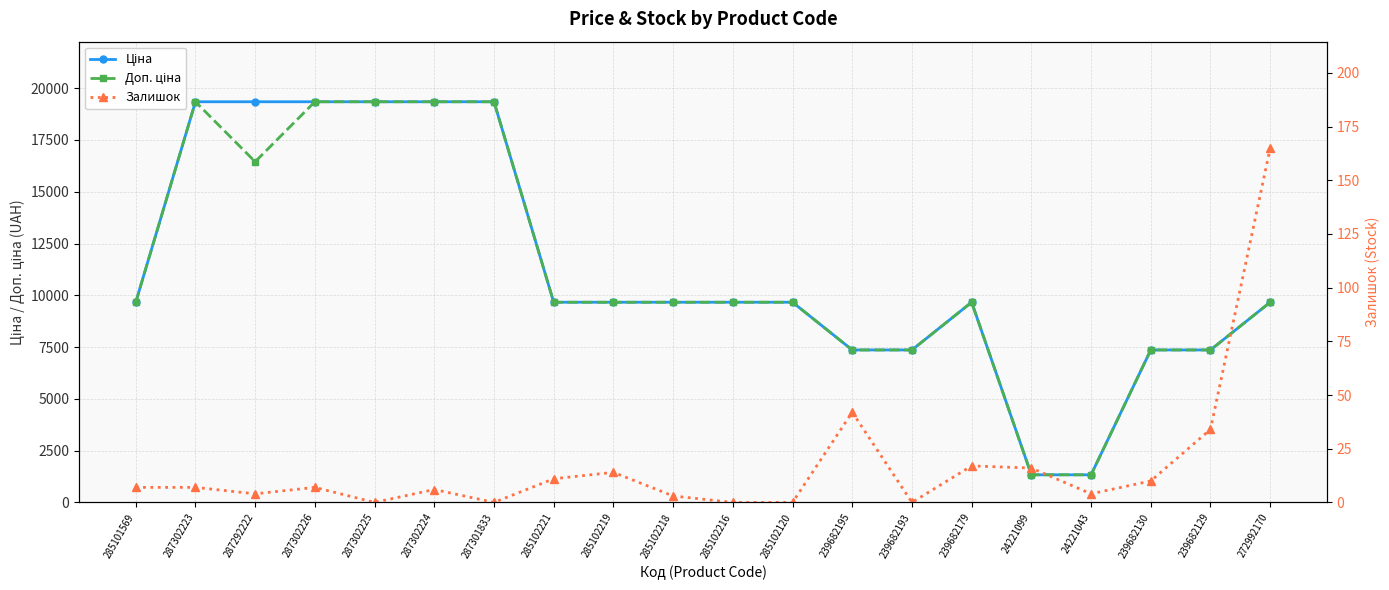

What is the difference between the highest and lowest values at 272992170?

9499.7